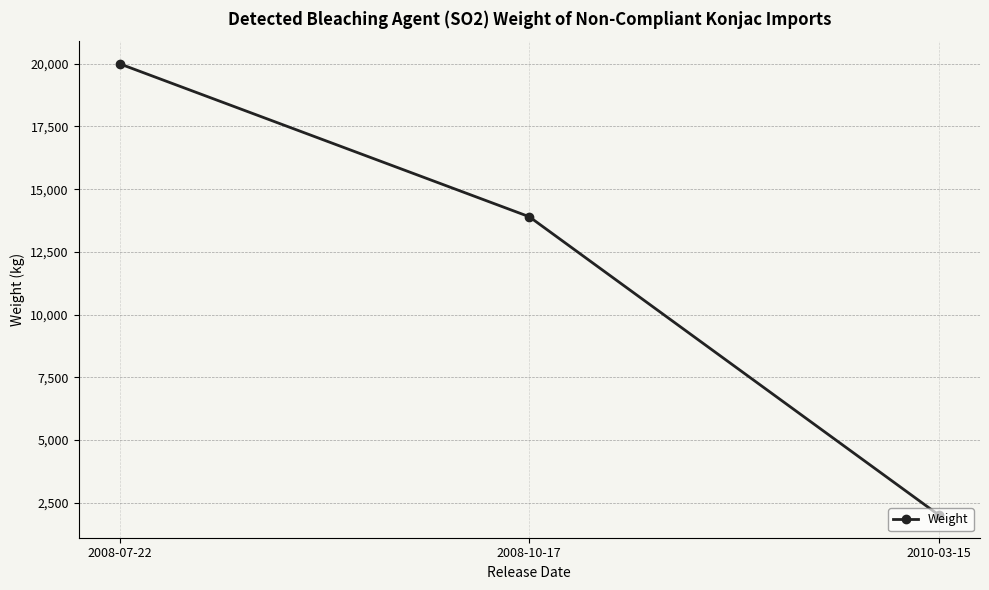

What is the difference between the maximum and minimum values?

18000